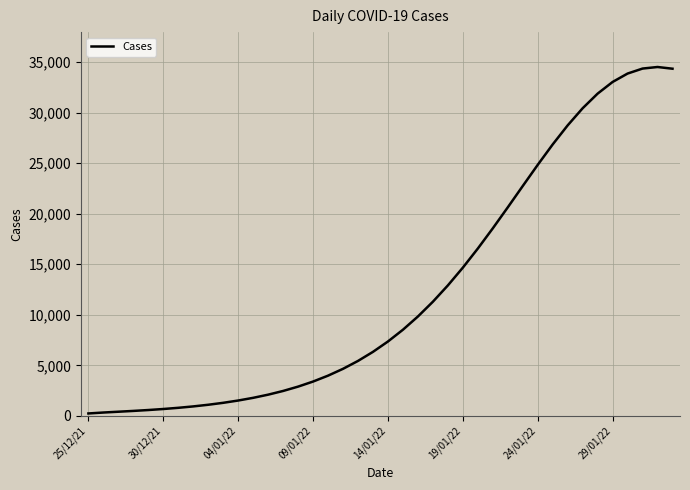

What is the maximum value shown in the chart?

34512.1